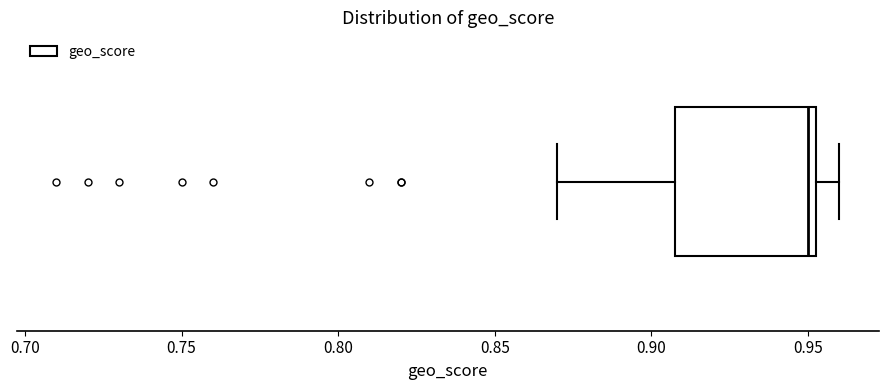

Where is the left edge of the box on the x-axis? The values are not printed on the chart, so give them approximately, as read against the axis.

0.910